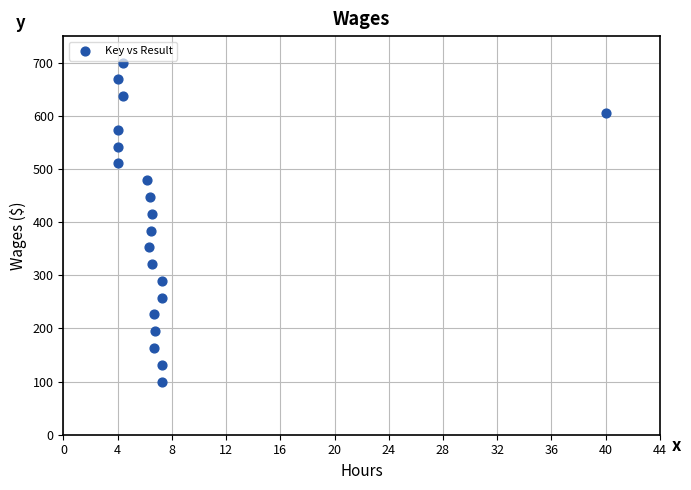

What is the range of Y values (max minus min)?

600.0